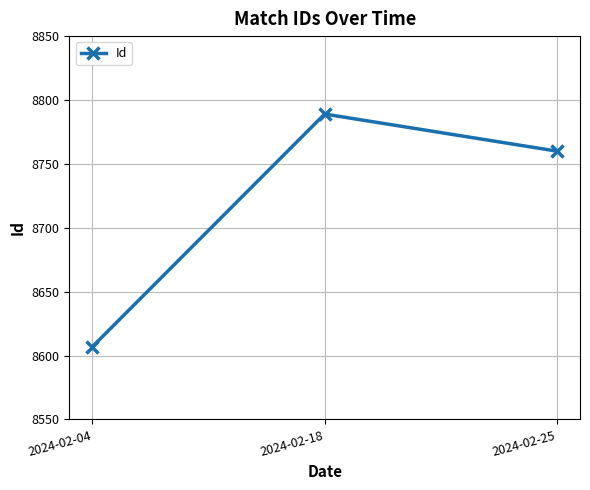

What is the smallest value displayed?

8607